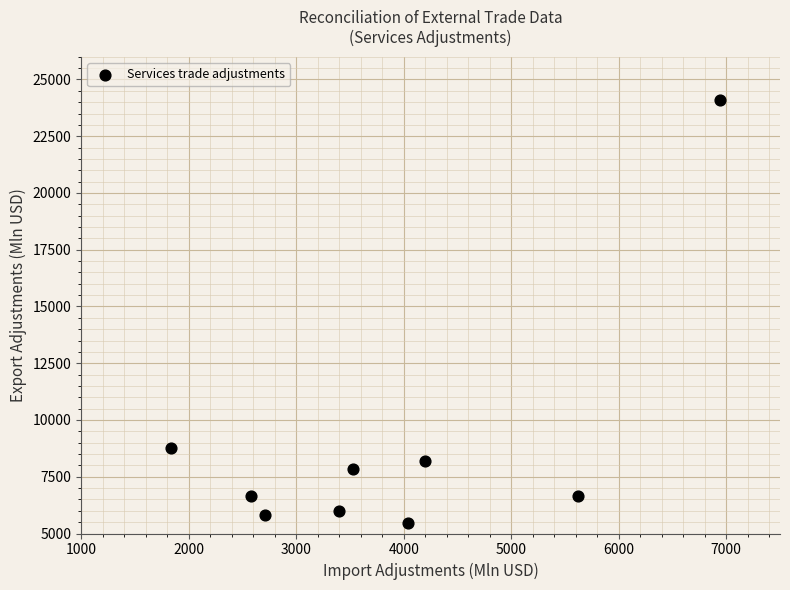

What Y value in the scatter plot is closest to 14776?

8773